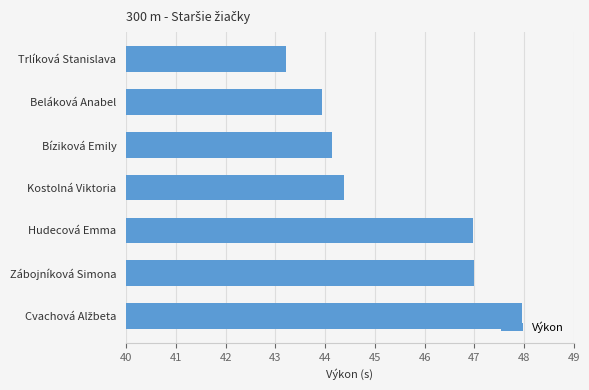

Reading bottom to top, transcribe all the data shown in this chart.

48.0	47.0	47.0	44.4	44.1	43.9	43.2